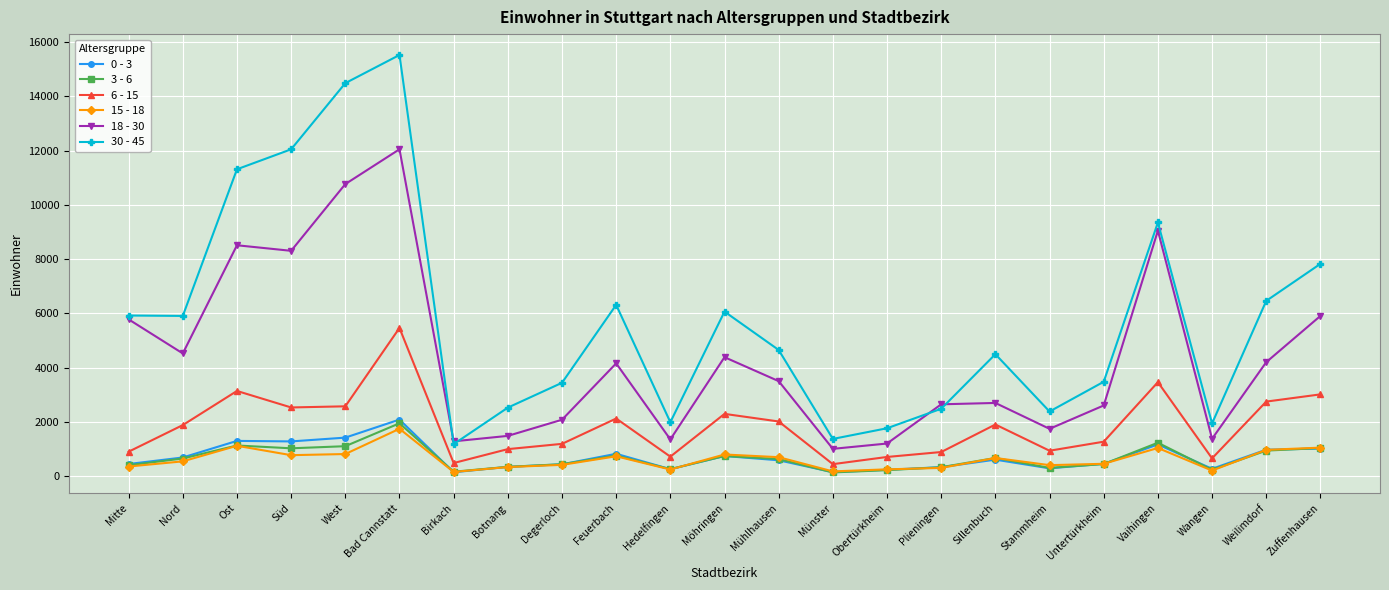

What is the value of the 30 - 45 point at the 6th from the left?

15529